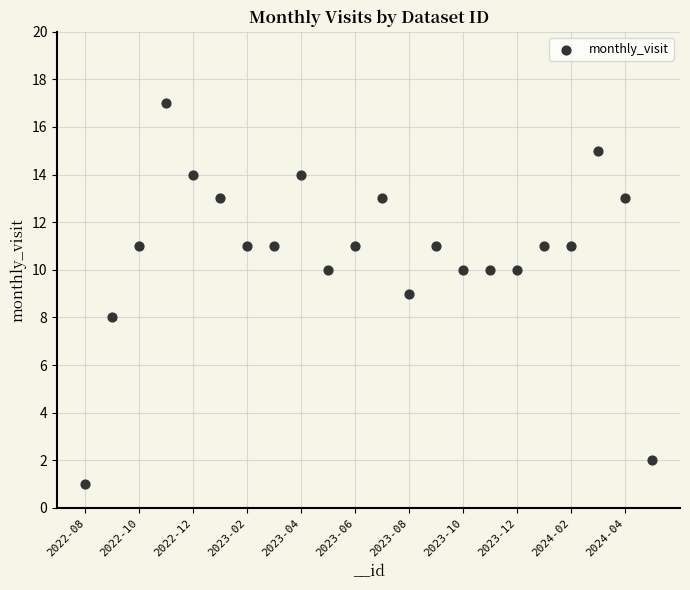

What is the range of Y values (max minus min)?

16